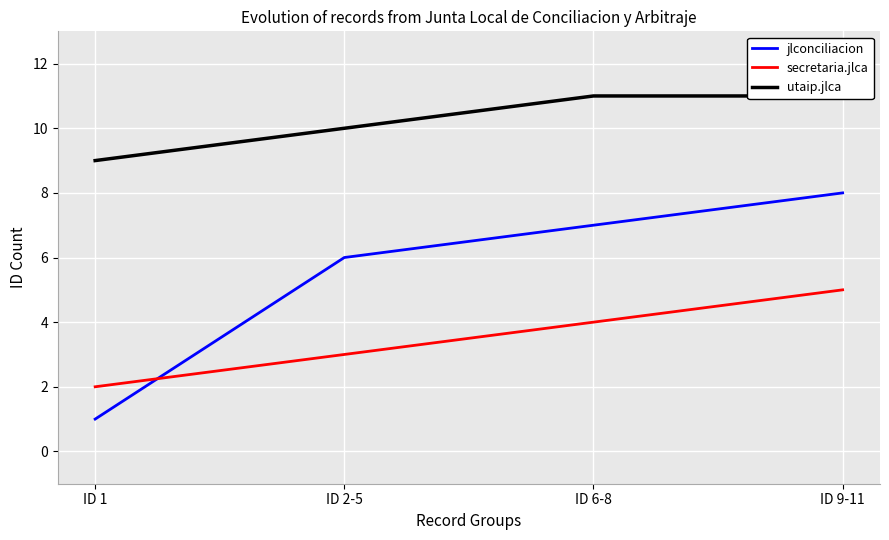

Rank the series by their maximum value, from highest to lowest.

utaip.jlca, jlconciliacion, secretaria.jlca